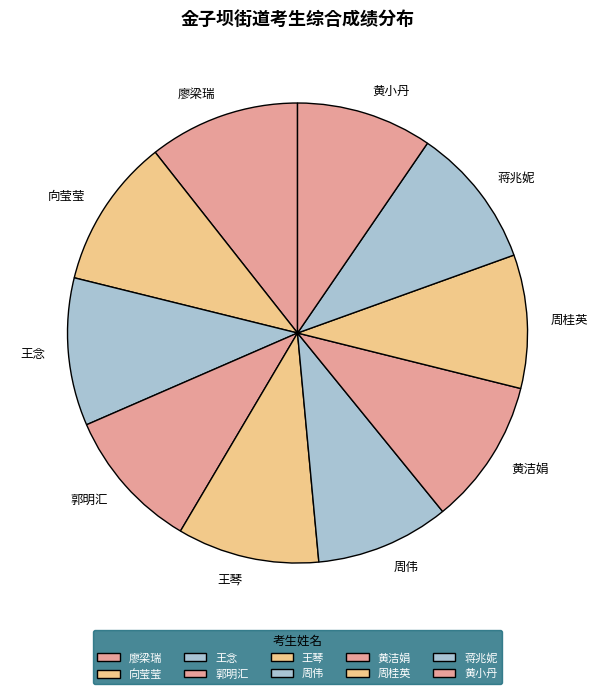

Does 周桂英 represent more than half of the total?

No